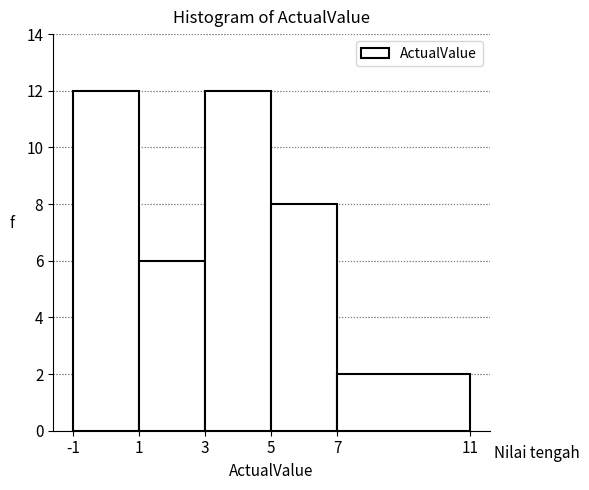

How tall is the bar that spans 5 to 7 on the x-axis? The values are not printed on the chart, so give them approximately, as read against the axis.

8